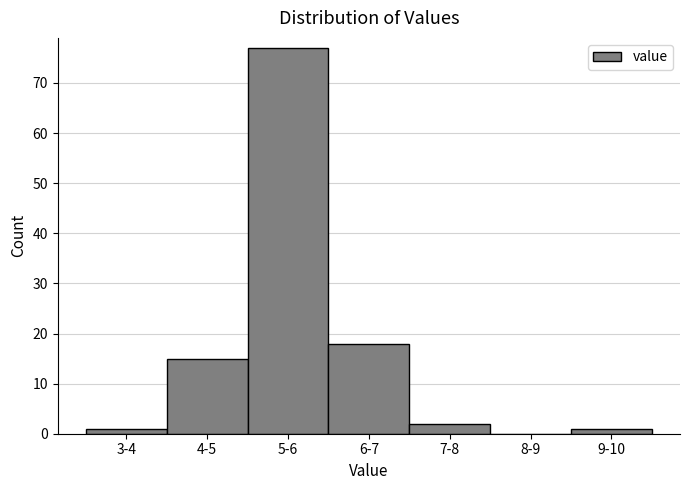

Reading right to left, transcribe all the data shown in this chart.

9-10=1	8-9=0	7-8=2	6-7=18	5-6=77	4-5=15	3-4=1